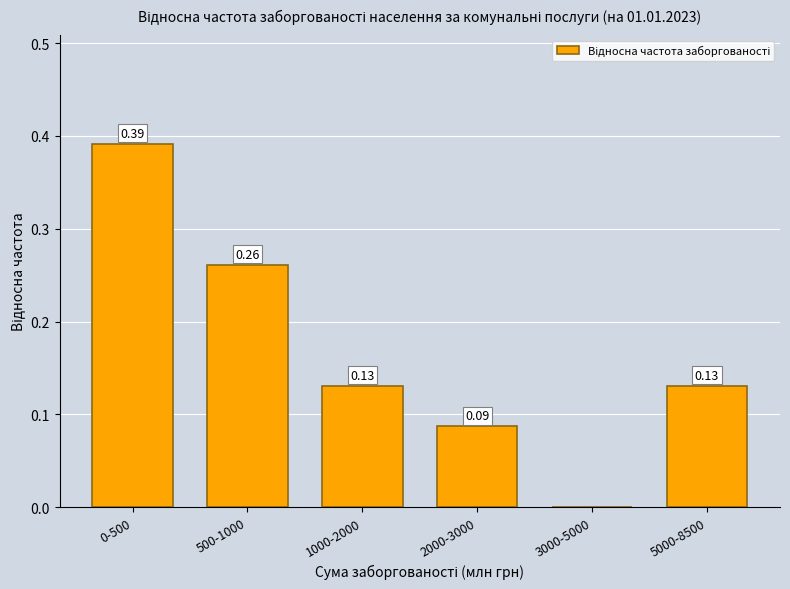

What is the sum of all values?

1.0